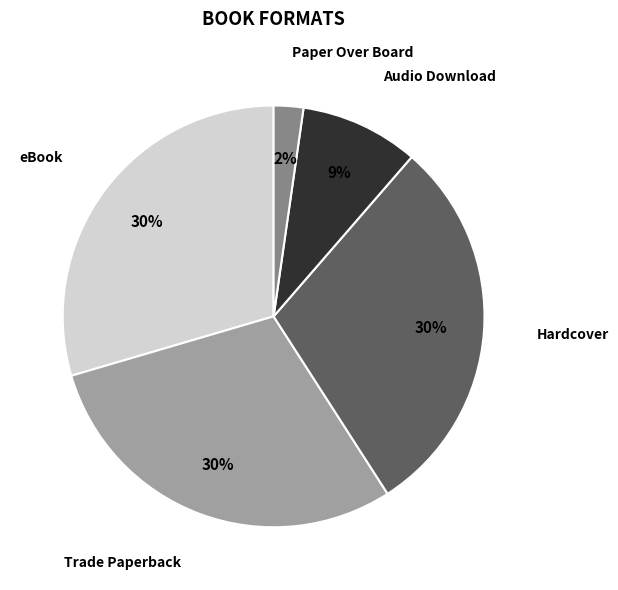

Does eBook represent more than half of the total?

No